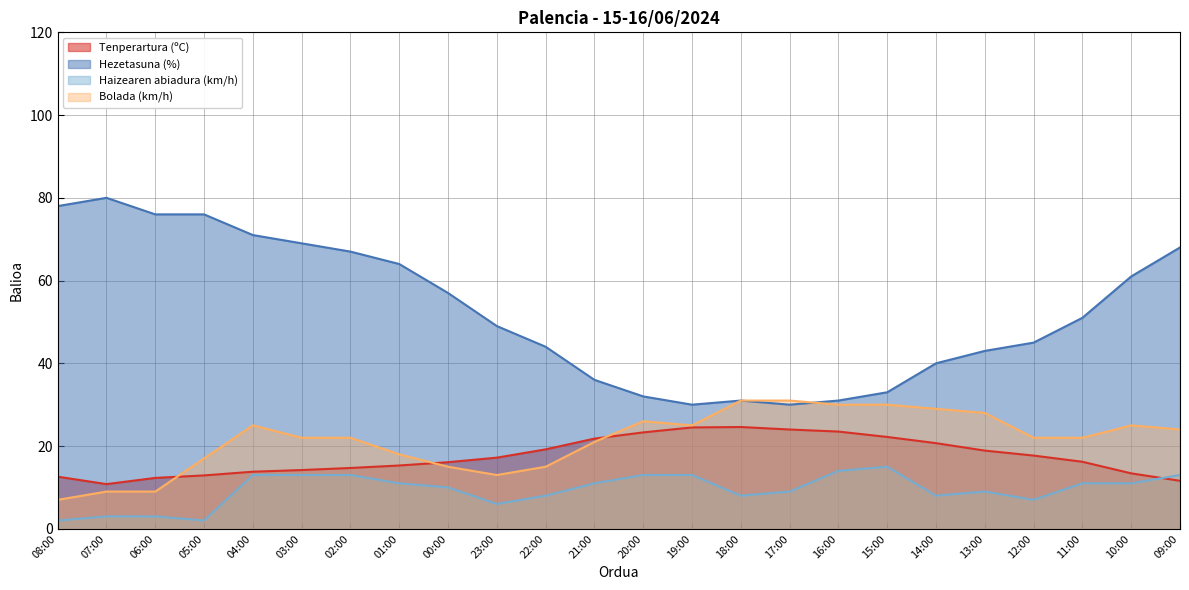

The Hezetasuna (%) series shows 98.8 at 01:00. True or false?

False